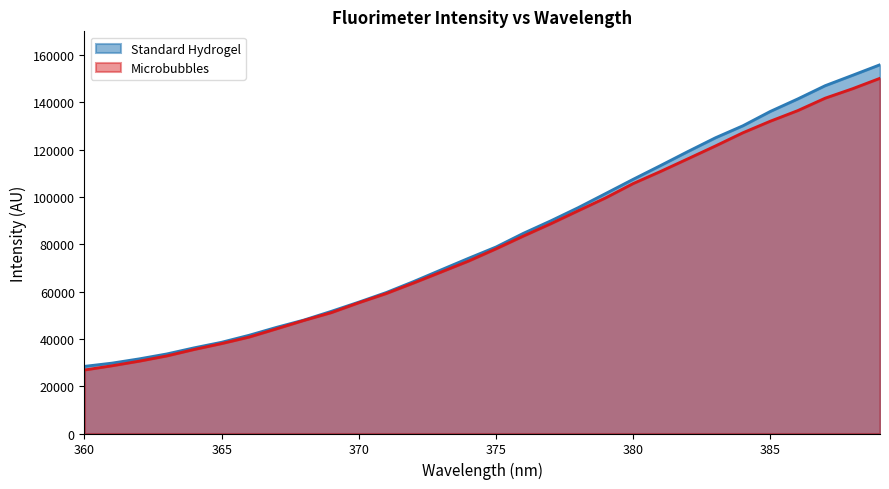

List the labels in order of Microbubbles value, smallest first.

360, 361, 362, 363, 364, 365, 366, 367, 368, 369, 370, 371, 372, 373, 374, 375, 376, 377, 378, 379, 380, 381, 382, 383, 384, 385, 386, 387, 388, 389